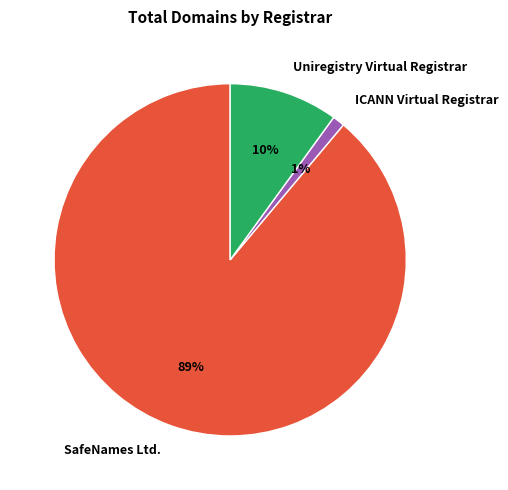

Rank the categories by value from lowest to highest.

ICANN Virtual Registrar, Uniregistry Virtual Registrar, SafeNames Ltd.